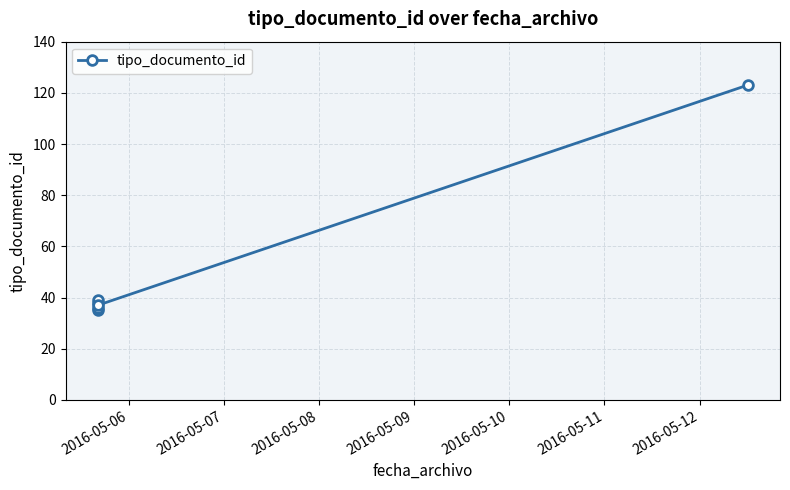

Does the chart display data point markers on the line(s)?

Yes